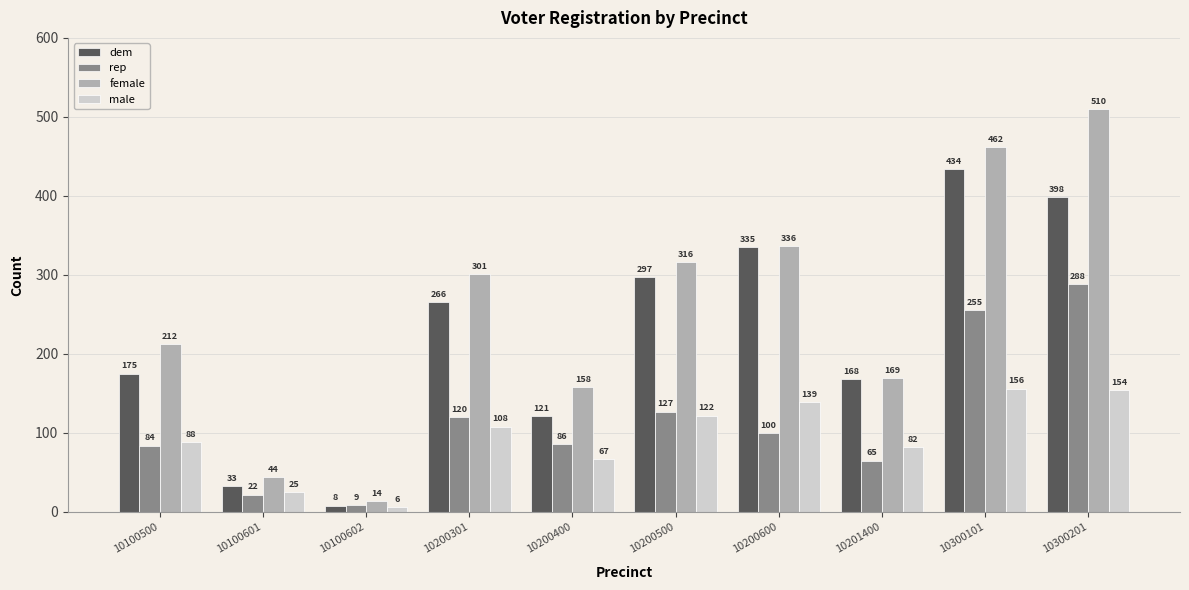

Which series changed the most between 10100602 and 10200500?

female